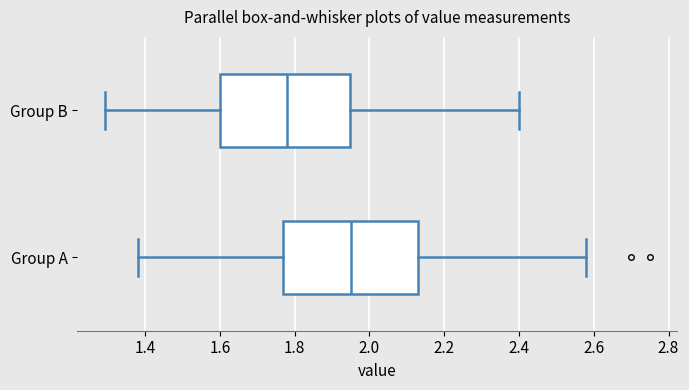

Where is the left edge of the box for Group A on the x-axis? The values are not printed on the chart, so give them approximately, as read against the axis.

1.78